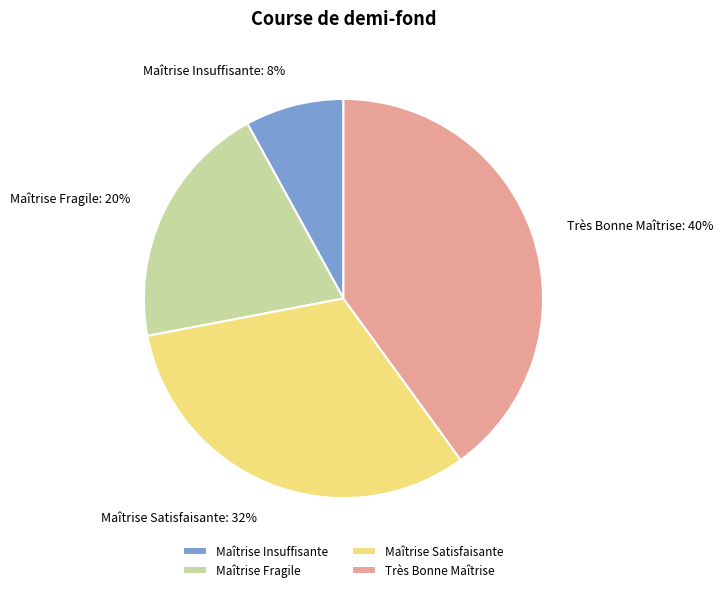

Does any single category account for the majority?

No